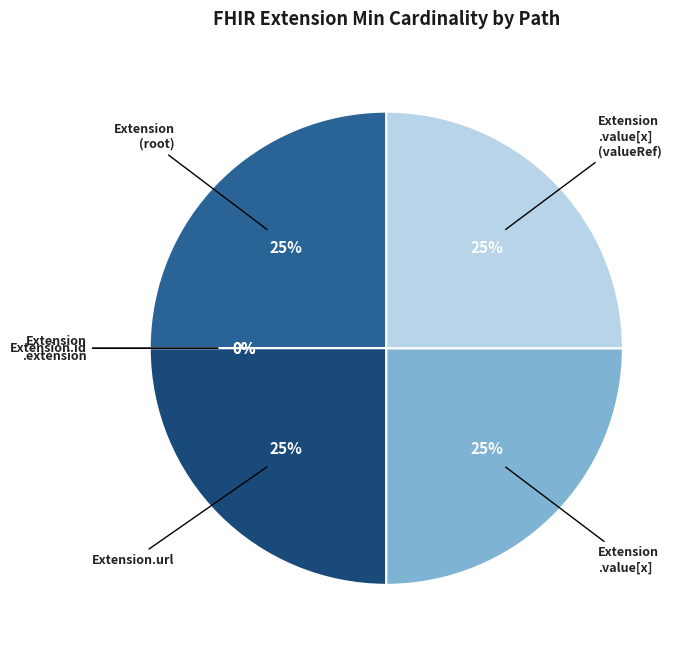

Which slice is the smallest?

Extension.id